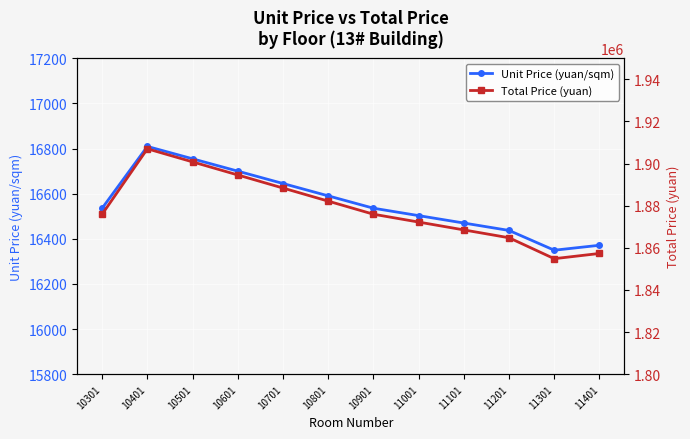

Reading left to right, what are all the values shown in this chart?

Unit Price (yuan/sqm): 16535.7	16809.4	16754.7	16699.9	16645.2	16590.4	16535.7	16502.8	16470.0	16437.1	16349.5	16371.4
Total Price (yuan): 1875970.7	1907027.8	1900816.3	1894604.9	1888393.5	1882182.1	1875970.7	1872243.8	1868517.0	1864790.1	1854851.9	1857336.4